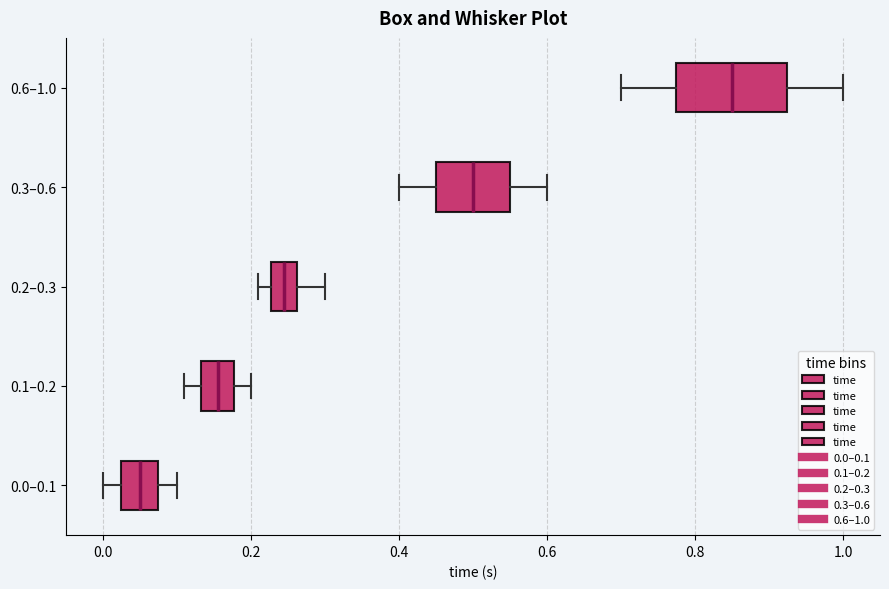

Reading bottom to top, read every box against the x-axis: the position of its median line, the range the box covers, and the ends of its whiskers. The values are not printed on the chart, so give them approximately, as read against the axis.

0.0–0.1: median 0.06, box 0.02 to 0.08, whiskers 0.00 to 0.10
0.1–0.2: median 0.16, box 0.14 to 0.18, whiskers 0.12 to 0.20
0.2–0.3: median 0.24, box 0.22 to 0.26, whiskers 0.22 (left of the box's left edge) to 0.30
0.3–0.6: median 0.50, box 0.46 to 0.56, whiskers 0.40 to 0.60
0.6–1.0: median 0.86, box 0.78 to 0.92, whiskers 0.70 to 1.00